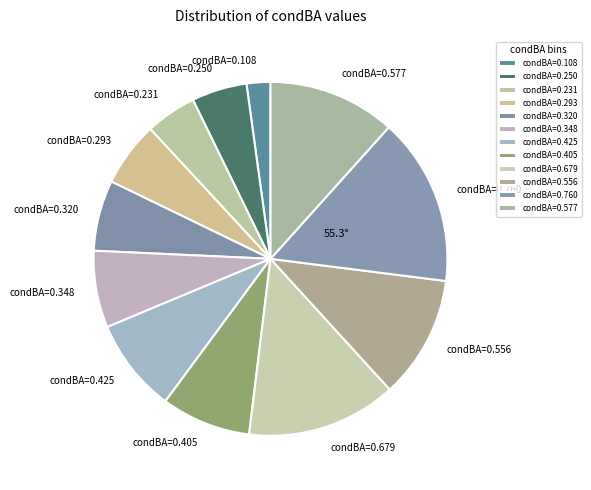

Count the number of slices in the pie.

12